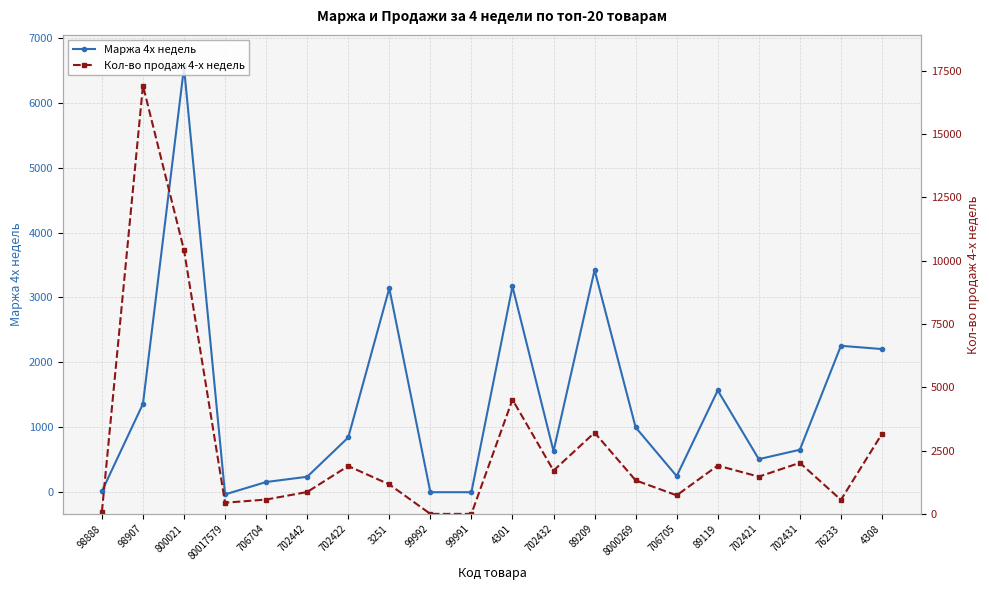

True or false: Кол-во продаж 4-х недель has a value of 1469 at 702421.

True